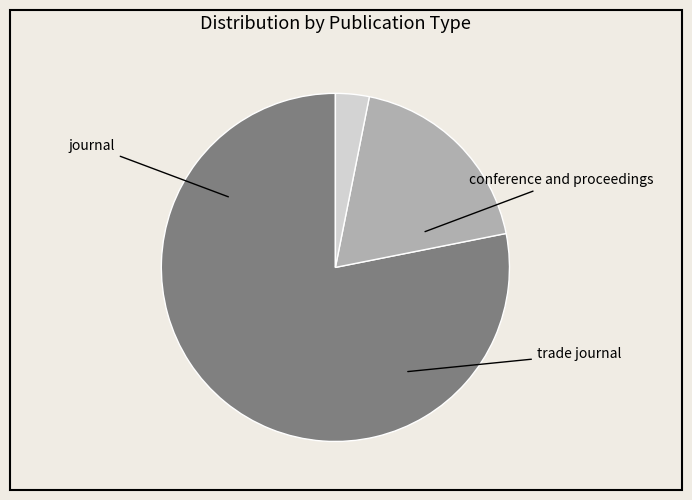

What is the total percentage of journal and conference and proceedings?

96.9%